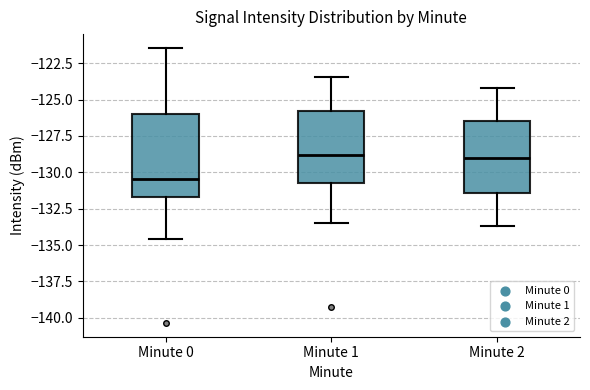

Reading left to right, read every box against the y-axis: the position of its median line, the range the box covers, and the ends of its whiskers. The values are not printed on the chart, so give them approximately, as read against the axis.

Minute 0: median -130.5, box -131.5 to -126.0, whiskers -134.5 to -121.5
Minute 1: median -129.0, box -131.0 to -126.0, whiskers -133.5 to -123.5
Minute 2: median -129.0, box -131.5 to -126.5, whiskers -133.5 to -124.0